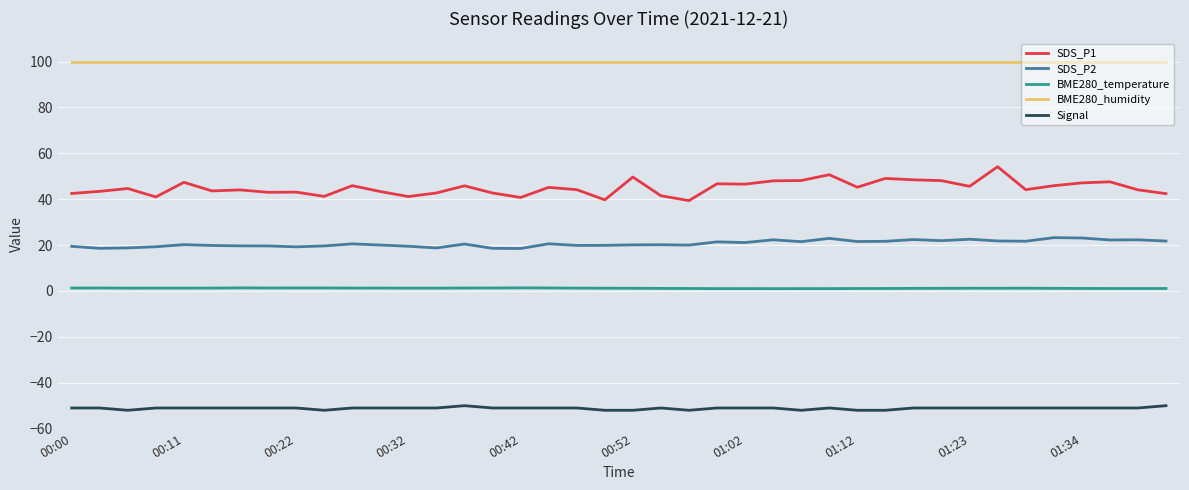

True or false: SDS_P2 and Signal cross at least once.

False